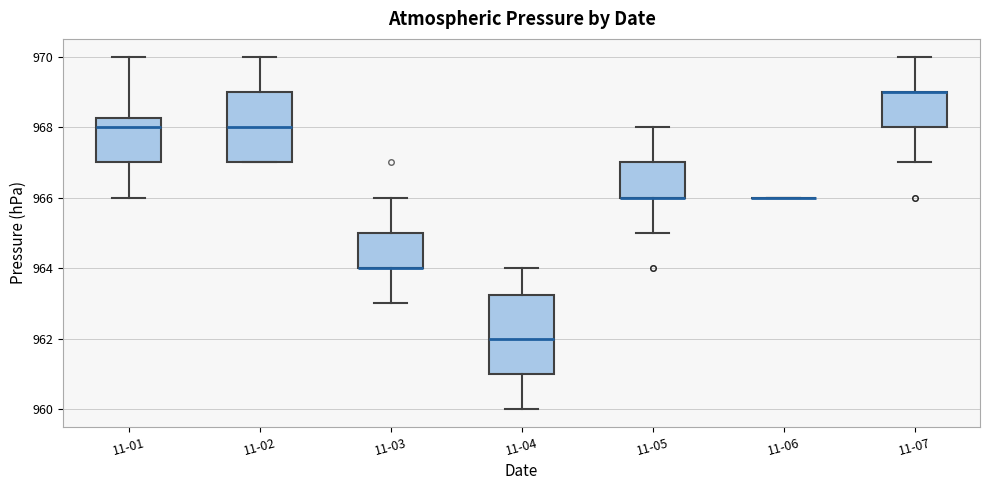

Where does the upper whisker of the box for 11-02 end on the y-axis? The values are not printed on the chart, so give them approximately, as read against the axis.

970.0